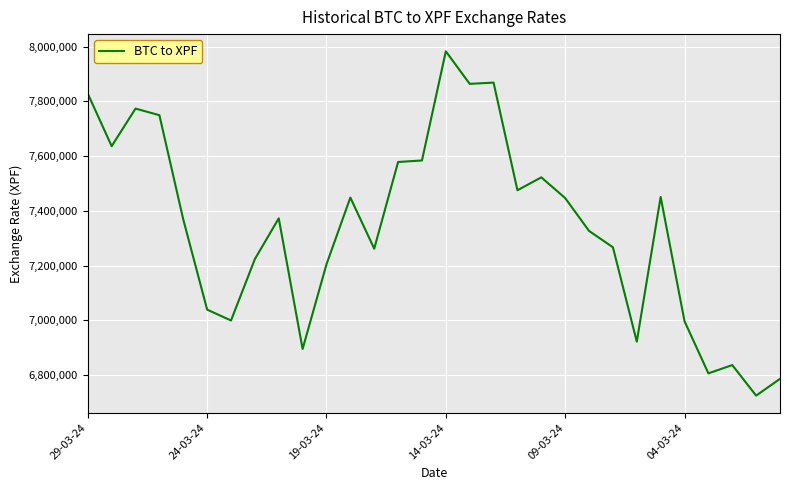

What is the greatest value displayed?

7982700